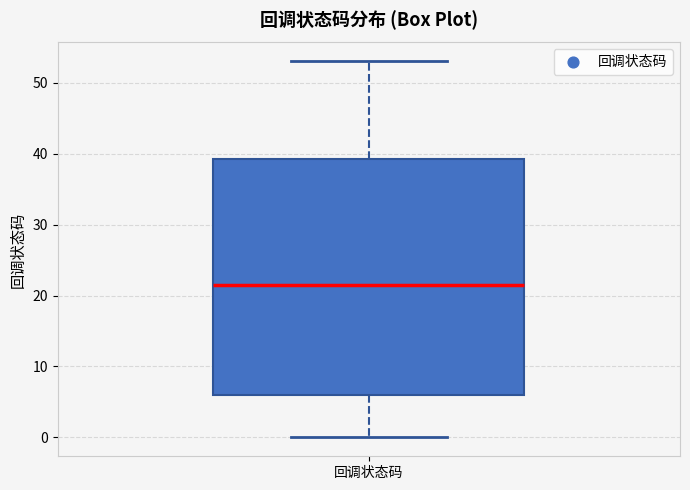

Read this box plot against the y-axis: the position of the median line, the range covered by the box, and the ends of both whiskers. The values are not printed on the chart, so give them approximately, as read against the axis.

median 22, box 6 to 39, whiskers 0 to 53